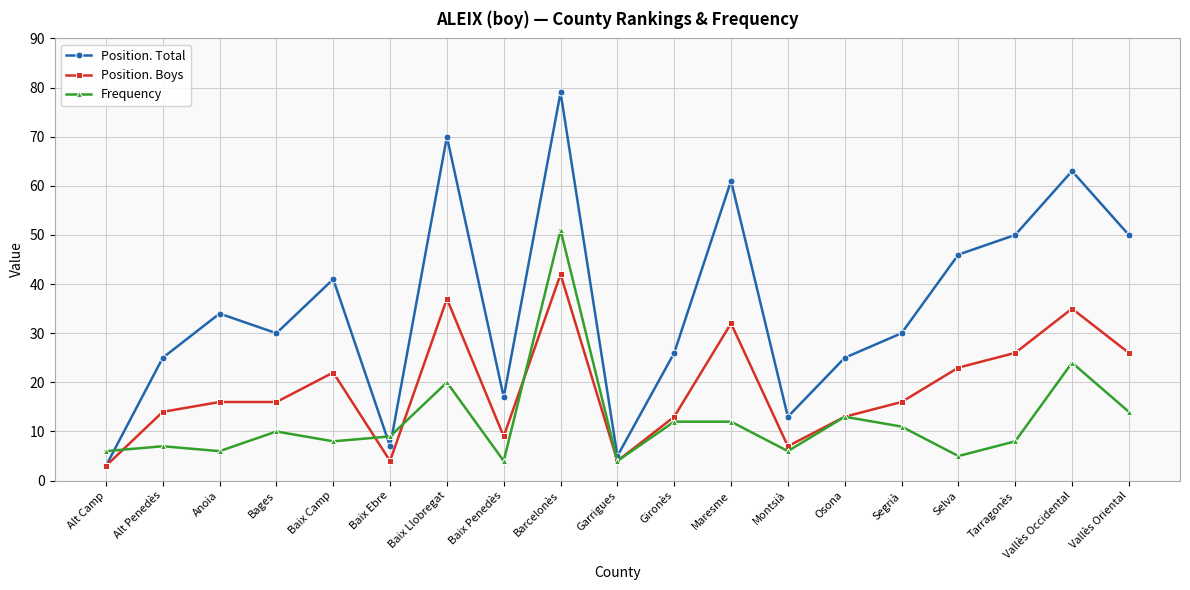

At which label is Position. Total closest to 41?

Baix Camp